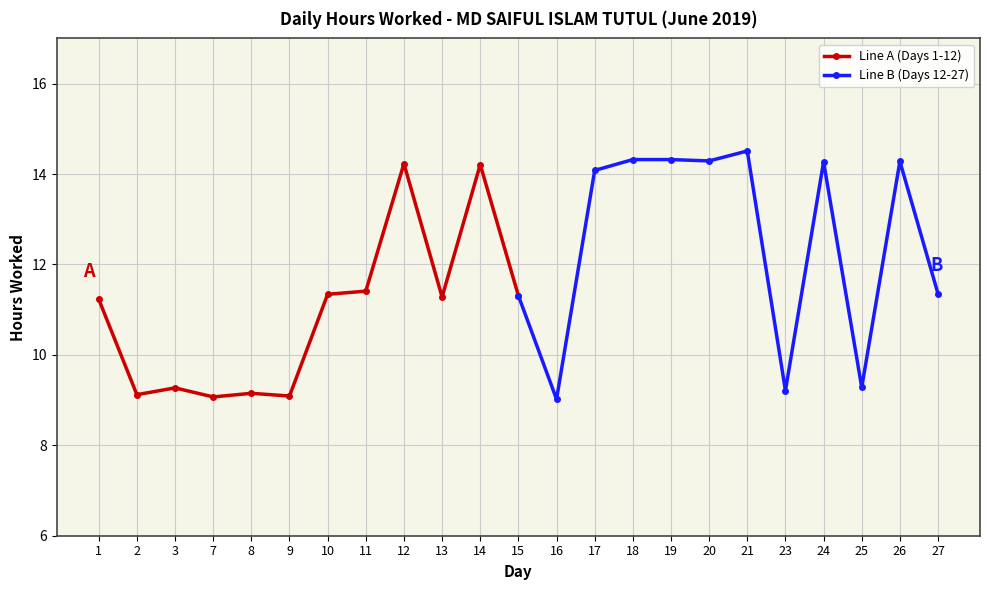

What is the lowest value of the Line A (Days 1-12) series?

9.1